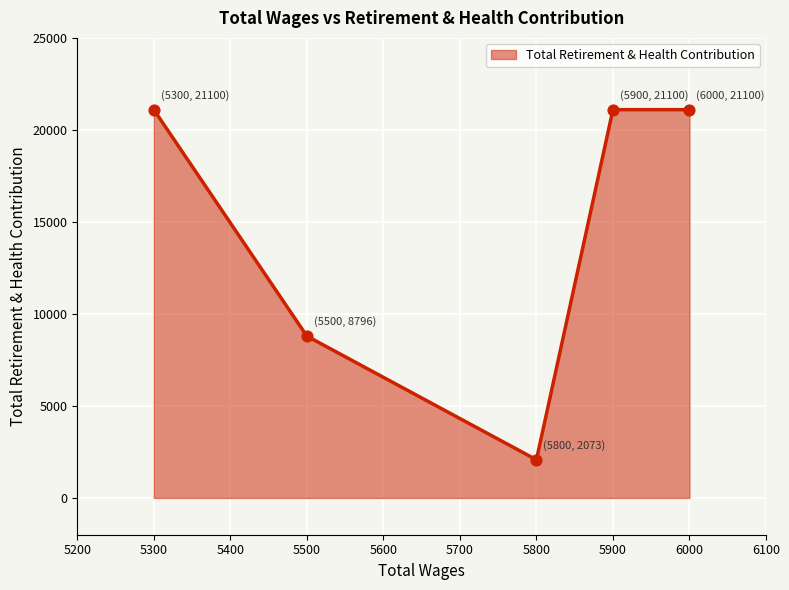

What is the ratio of the value at 5300 to the value at 5900?

1.0